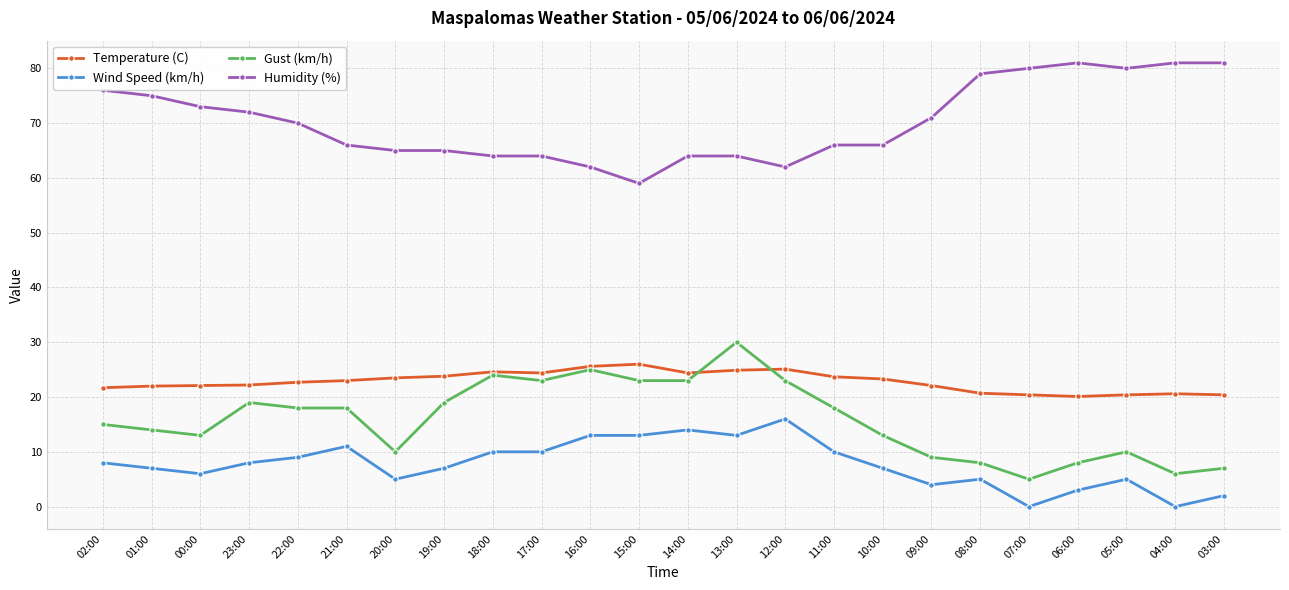

What is the value of the Humidity (%) point at the 4th from the left?

72.0